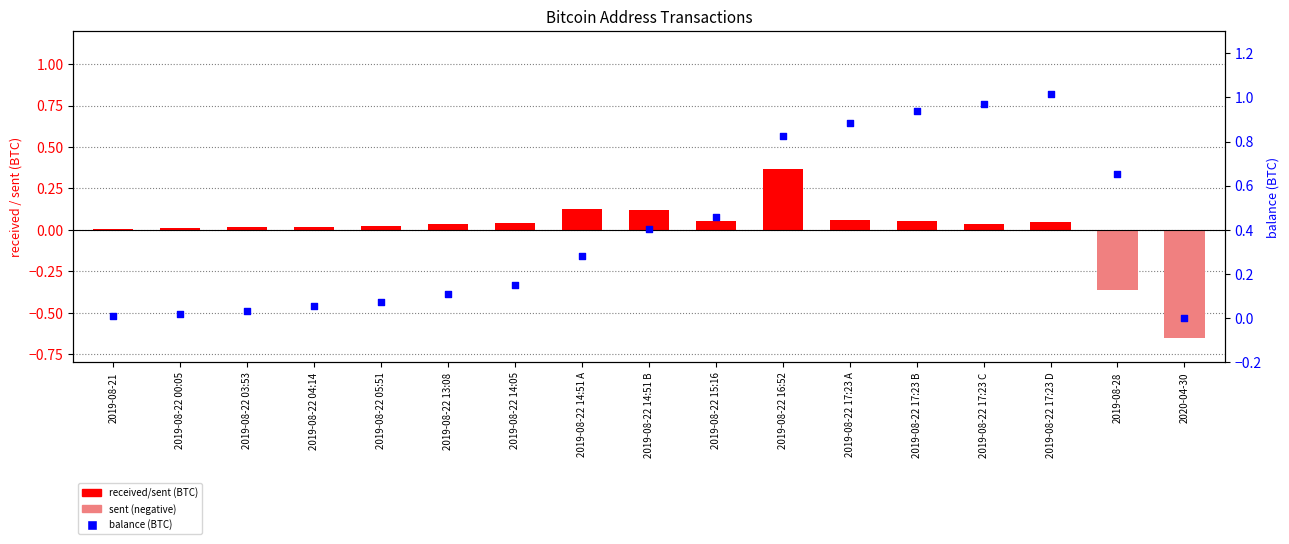

What is the total value across all series at 2019-08-22 17:23 A?

0.9